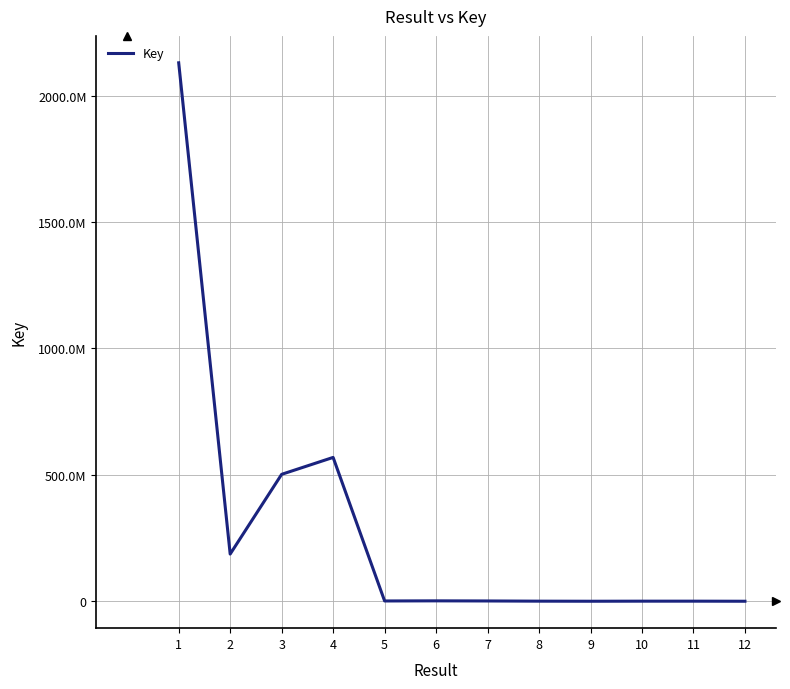

Which label corresponds to the largest value in the chart?

1